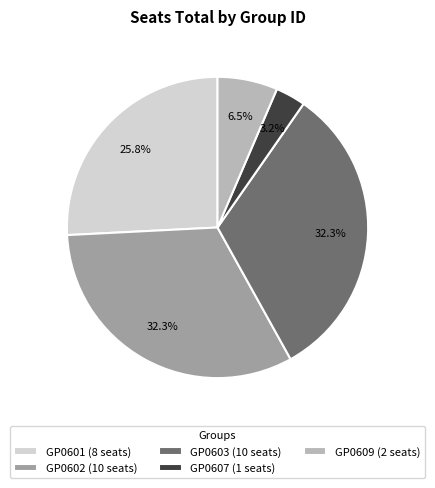

Is there a majority slice in this chart?

No